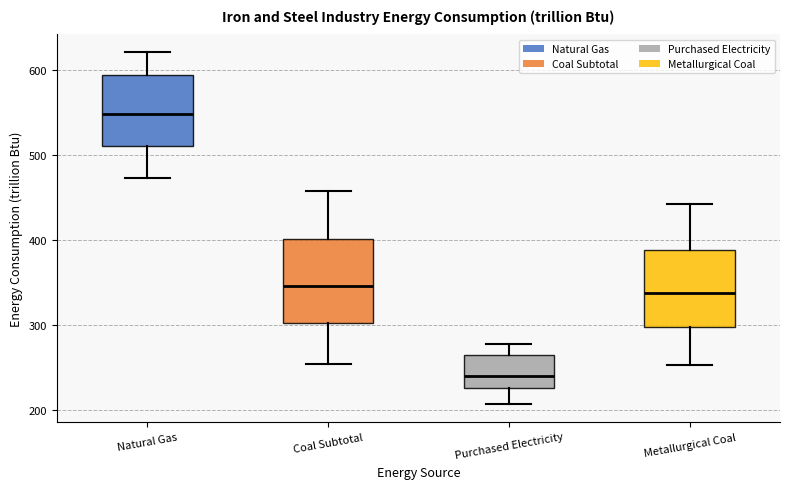

Where does the lower whisker of the box for Metallurgical Coal end on the y-axis? The values are not printed on the chart, so give them approximately, as read against the axis.

250